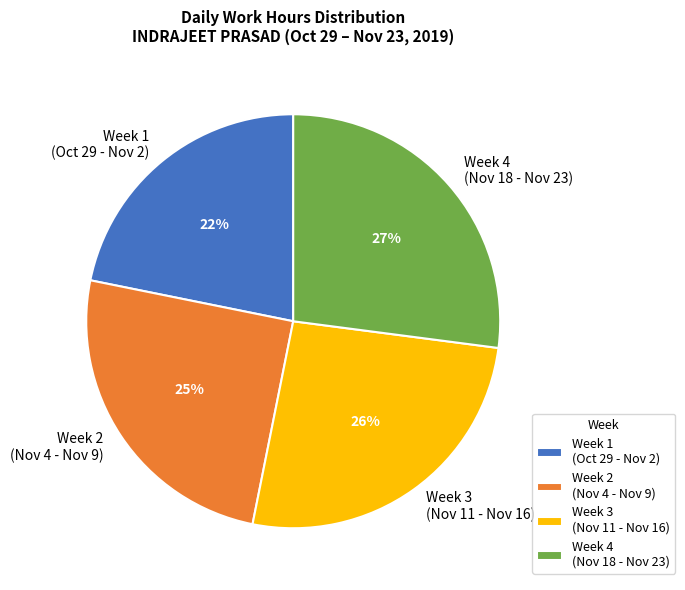

Do Week 2 (Nov 4 - Nov 9) and Week 3 (Nov 11 - Nov 16) together represent more than half of the pie?

Yes